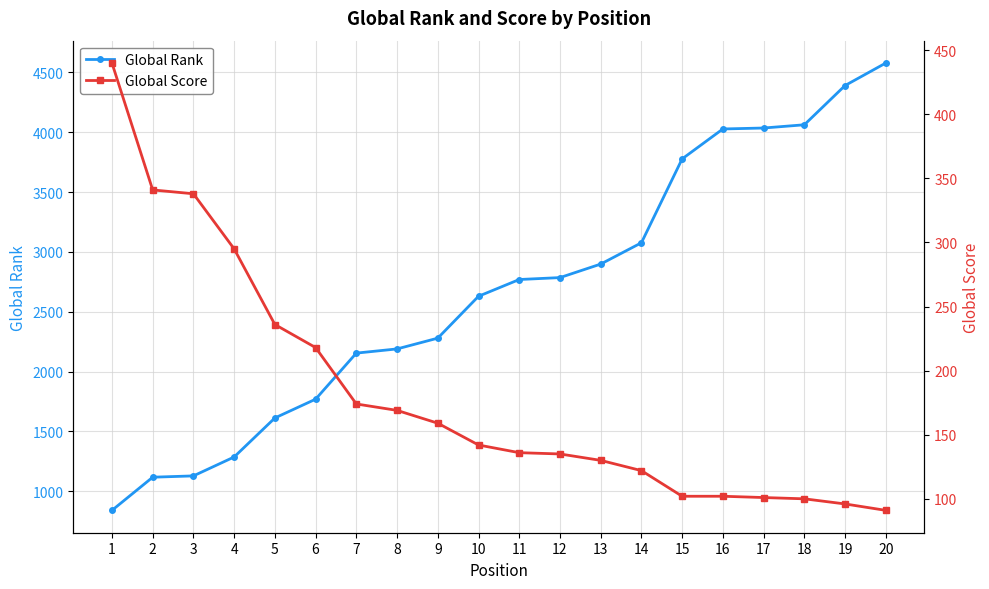

The Global Rank series shows 1601 at 12. True or false?

False